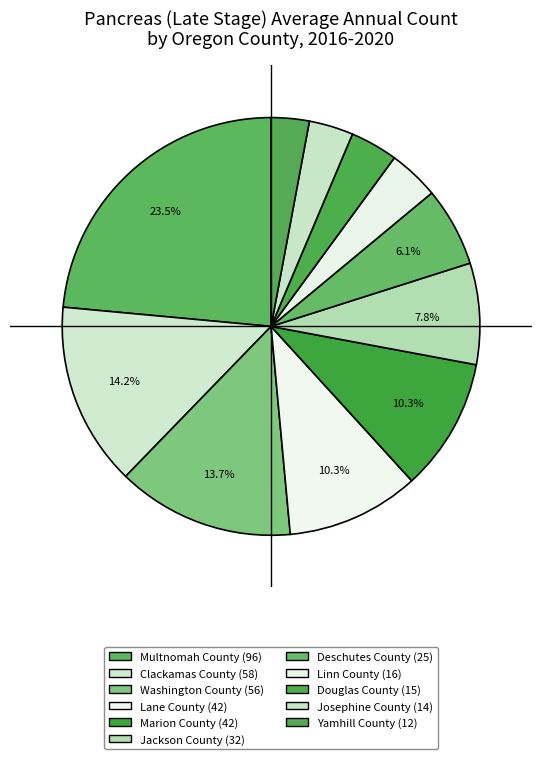

To the nearest percent, what is the combined percentage of Clackamas County and Lane County?

25%